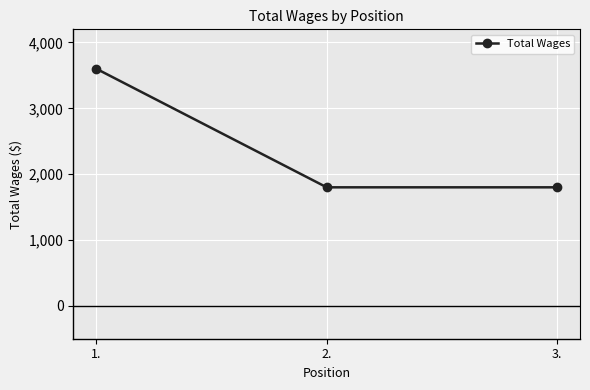

The value at 3. is 1800. True or false?

True